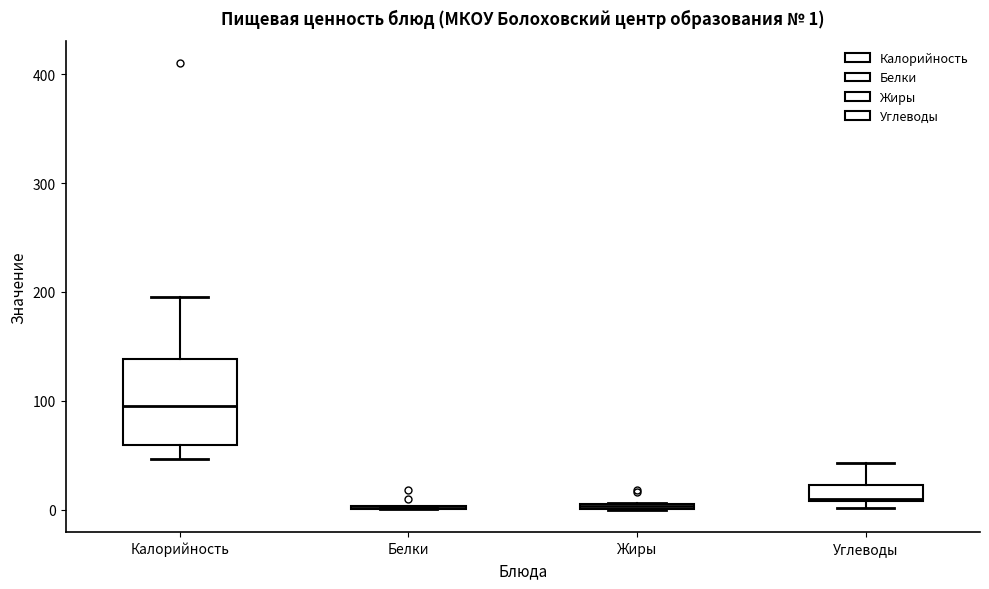

Which box is the tallest, from its lower edge to its upper edge?

Калорийность